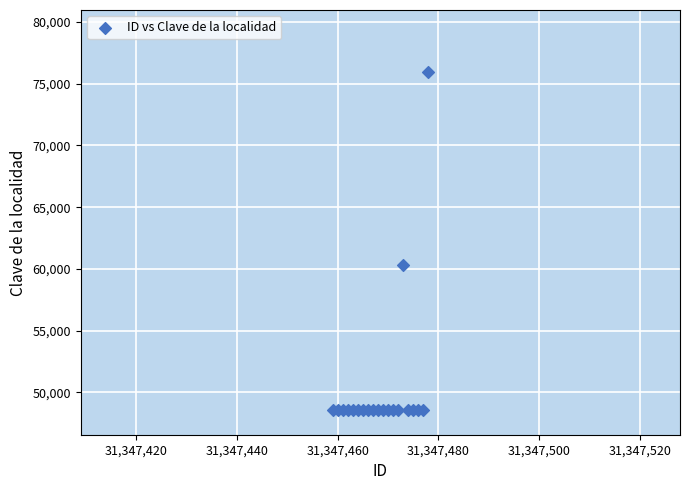

What Y value in the scatter plot is closest to 62268?

60300